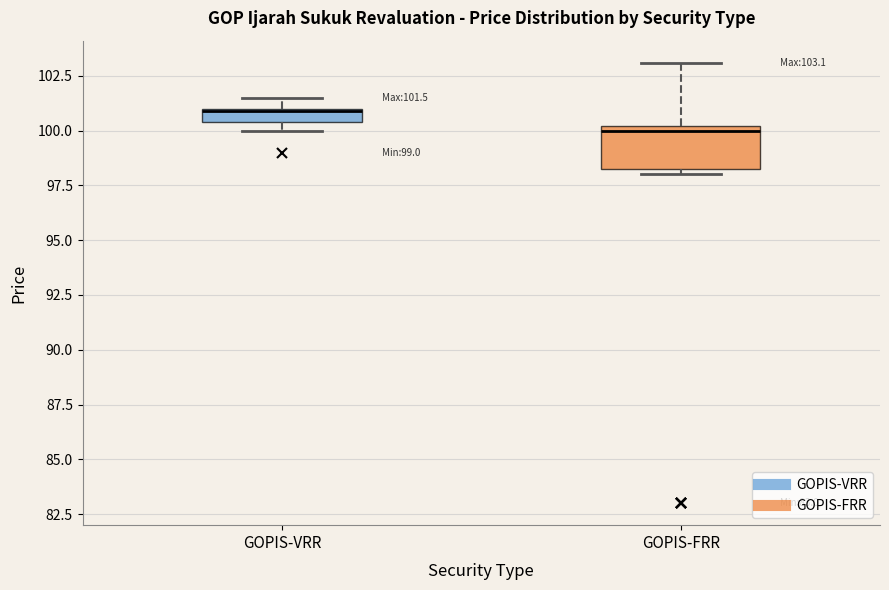

Which box has the highest median line?

GOPIS-VRR